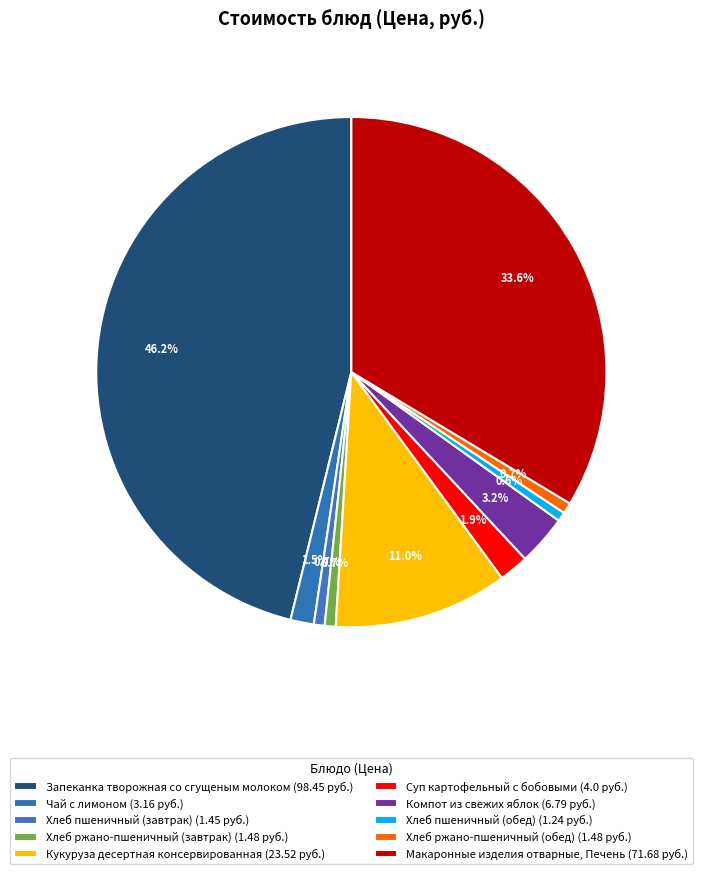

Rank the categories by value from highest to lowest.

Запеканка творожная со сгущеным молоком, Макаронные изделия отварные, Печень, Кукуруза десертная консервированная, Компот из свежих яблок, Суп картофельный с бобовыми, Чай с лимоном, Хлеб ржано-пшеничный (завтрак), Хлеб ржано-пшеничный (обед), Хлеб пшеничный (завтрак), Хлеб пшеничный (обед)